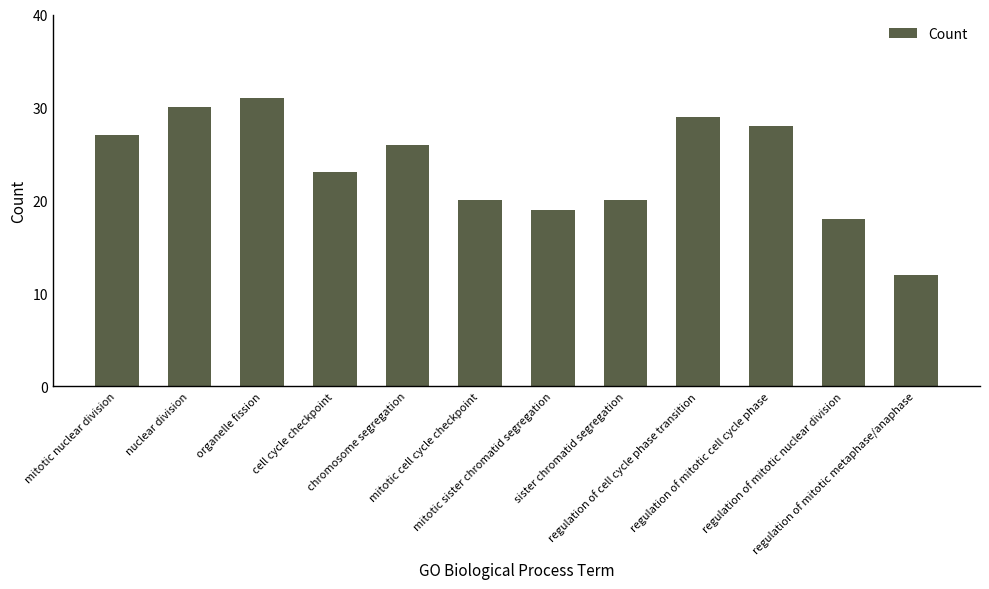

What is the maximum value shown in the chart?

31